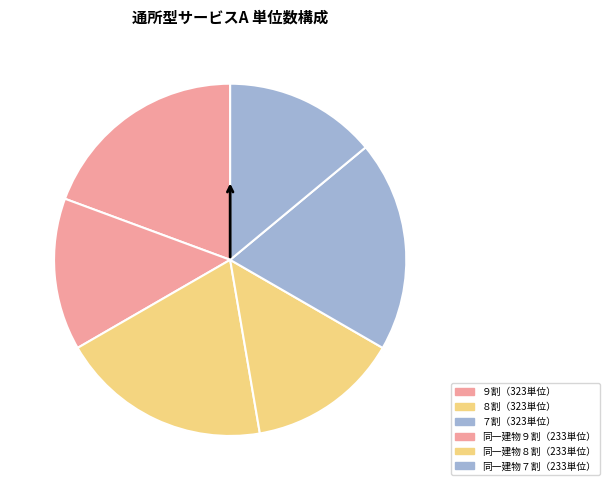

How many segments does this pie chart have?

6